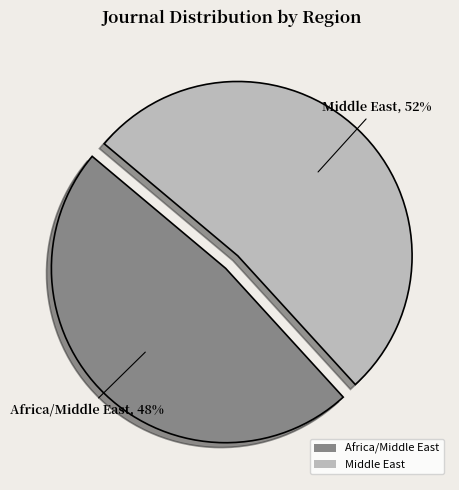

Which category has the smallest portion of the pie?

Africa/Middle East